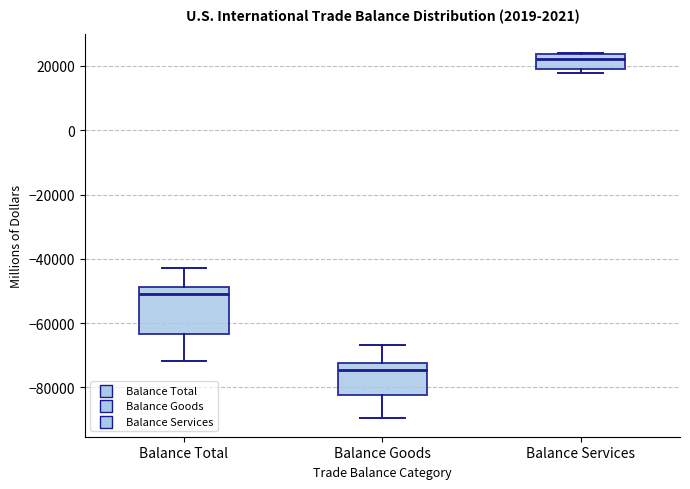

Which box is the tallest, from its lower edge to its upper edge?

Balance Total